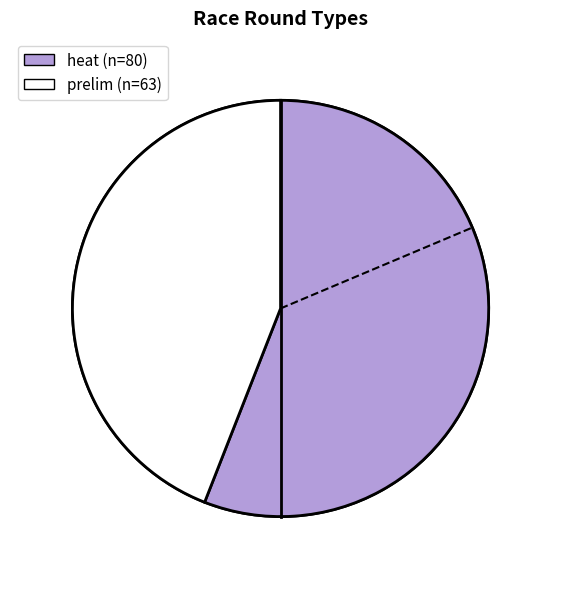

Which category has the smallest portion of the pie?

prelim